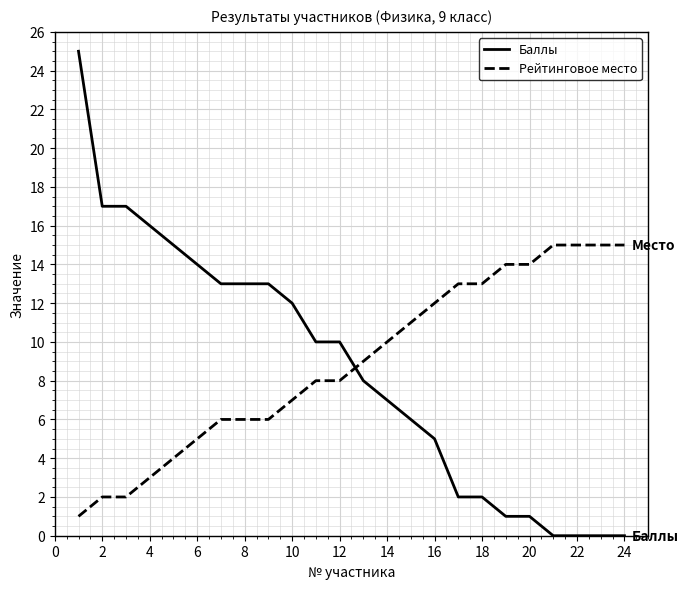

What are all the series names shown in the legend?

Баллы, Рейтинговое место